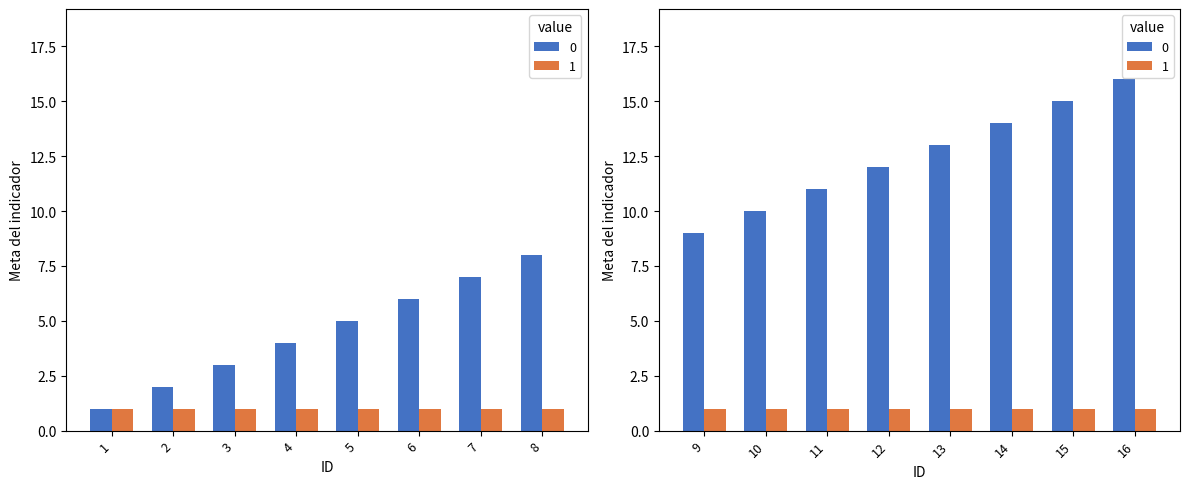

What is the difference between the maximum and minimum values in the 0 series?

15